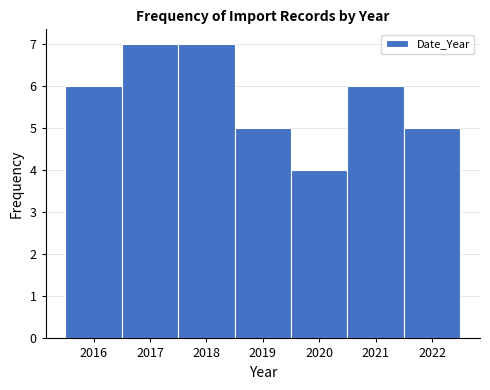

Reading left to right, list every bar in this chart as the range it spans on the x-axis followed by its height. The values are not printed on the chart, so give them approximately, as read against the axis.

2015.5 to 2016.5: 6
2016.5 to 2017.5: 7
2017.5 to 2018.5: 7
2018.5 to 2019.5: 5
2019.5 to 2020.5: 4
2020.5 to 2021.5: 6
2021.5 to 2022.5: 5